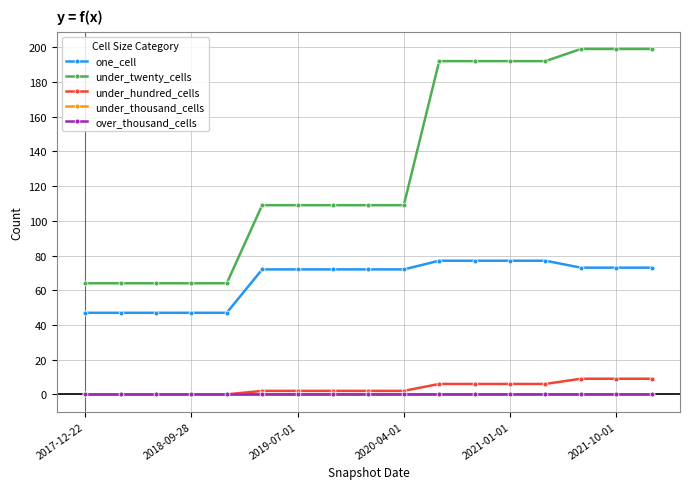

Is this an area chart (filled region under the line)?

No